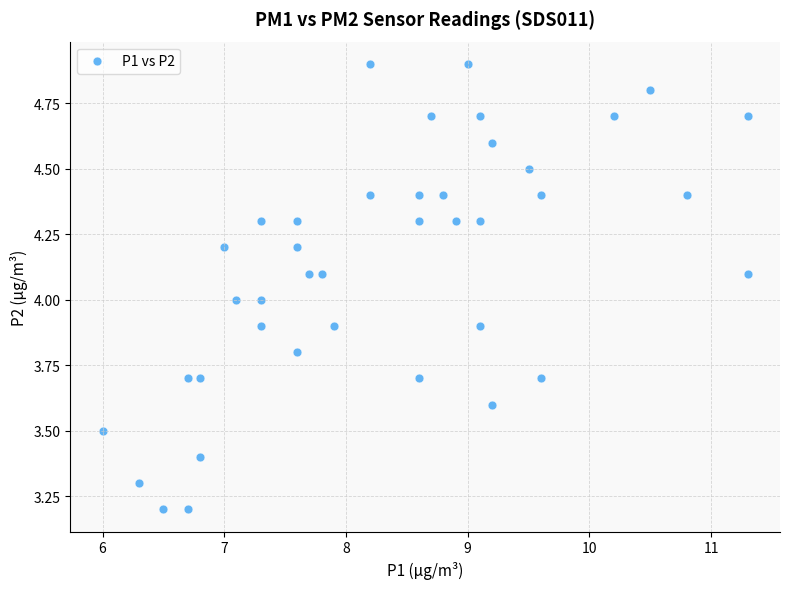

What is the range of Y values (max minus min)?

1.7